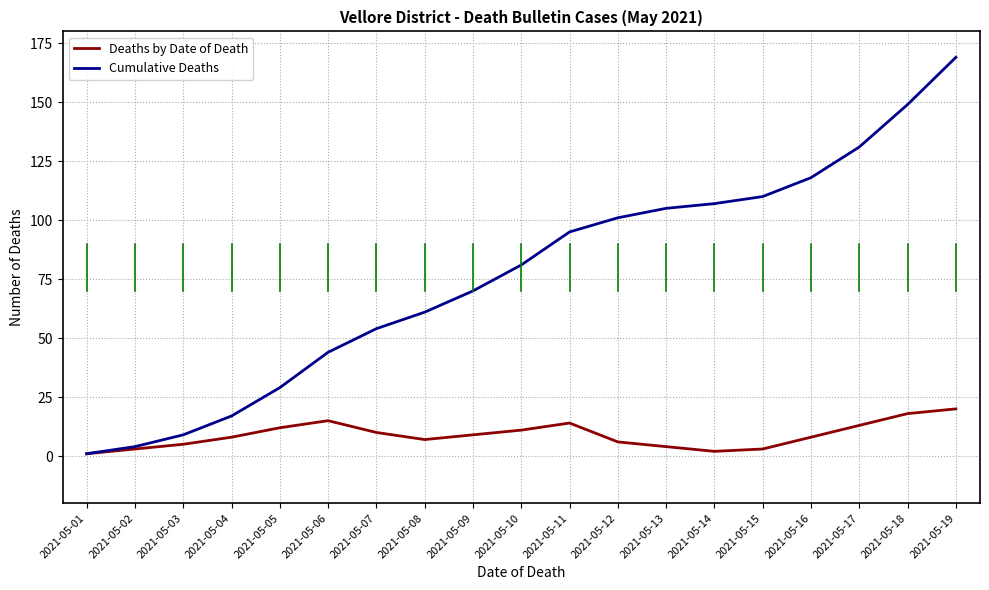

In Deaths by Date of Death, how many points are lower than both neighbors (excluding endpoints)?

2